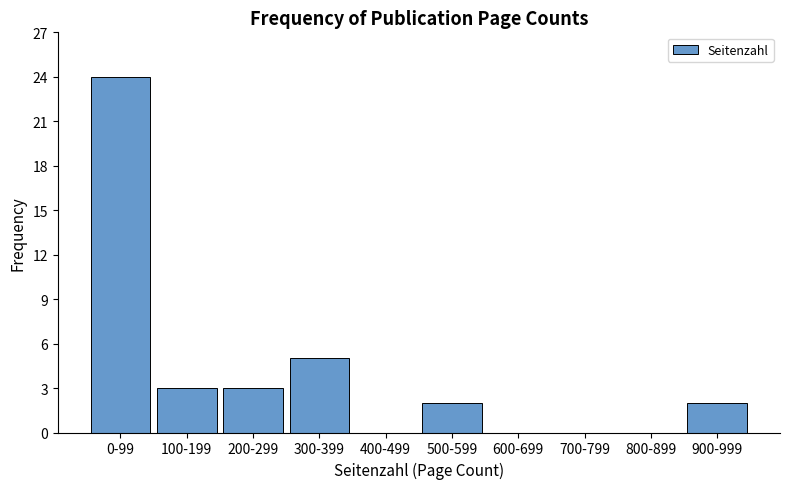

Reading left to right, list all the values displayed in this chart.

0-99=24	100-199=3	200-299=3	300-399=5	400-499=0	500-599=2	600-699=0	700-799=0	800-899=0	900-999=2